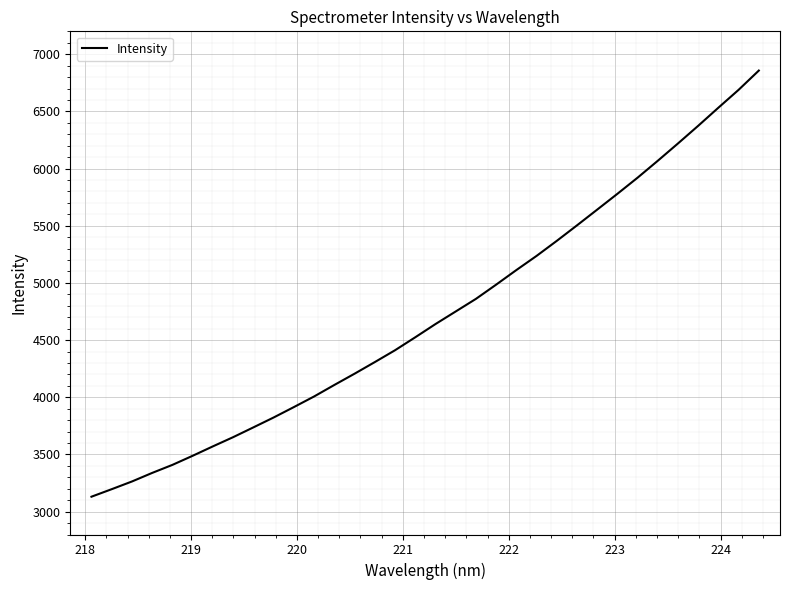

Reading left to right, transcribe all the data shown in this chart.

3130.6	3196.3	3263.6	3338.7	3408.9	3488.5	3570.9	3651.3	3736.9	3823.2	3914.3	4007.2	4107.8	4206.2	4307.7	4411.3	4524.6	4640.3	4750.3	4860.5	4985.0	5112.5	5236.3	5367.8	5503.4	5641.1	5779.4	5920.6	6068.5	6219.9	6374.2	6532.5	6688.6	6856.9